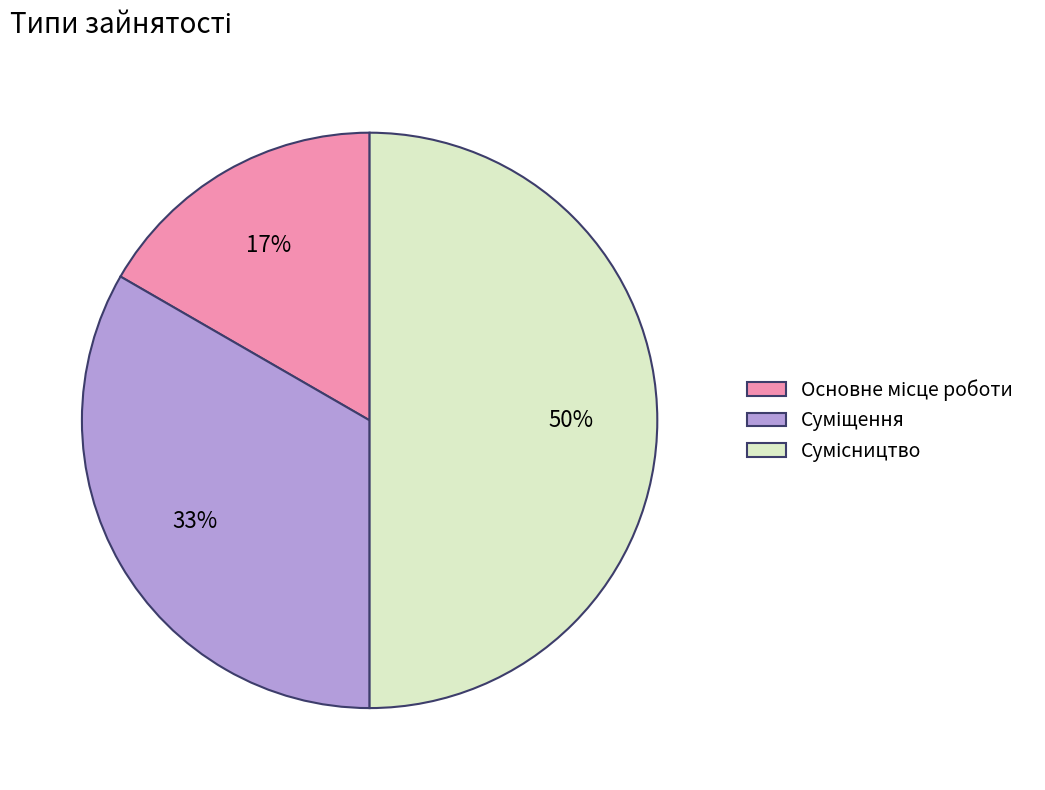

How many slices are in this pie chart?

3